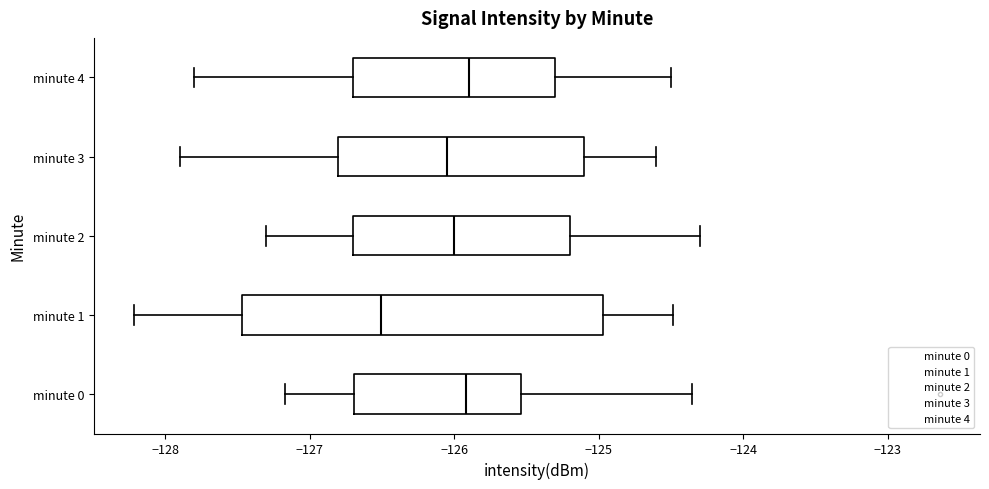

Reading bottom to top, read every box against the x-axis: the position of its median line, the range the box covers, and the ends of its whiskers. The values are not printed on the chart, so give them approximately, as read against the axis.

minute 0: median -125.9, box -126.7 to -125.5, whiskers -127.2 to -124.4
minute 1: median -126.5, box -127.5 to -125.0, whiskers -128.2 to -124.5
minute 2: median -126.0, box -126.7 to -125.2, whiskers -127.3 to -124.3
minute 3: median -126.0, box -126.8 to -125.1, whiskers -127.9 to -124.6
minute 4: median -125.9, box -126.7 to -125.3, whiskers -127.8 to -124.5